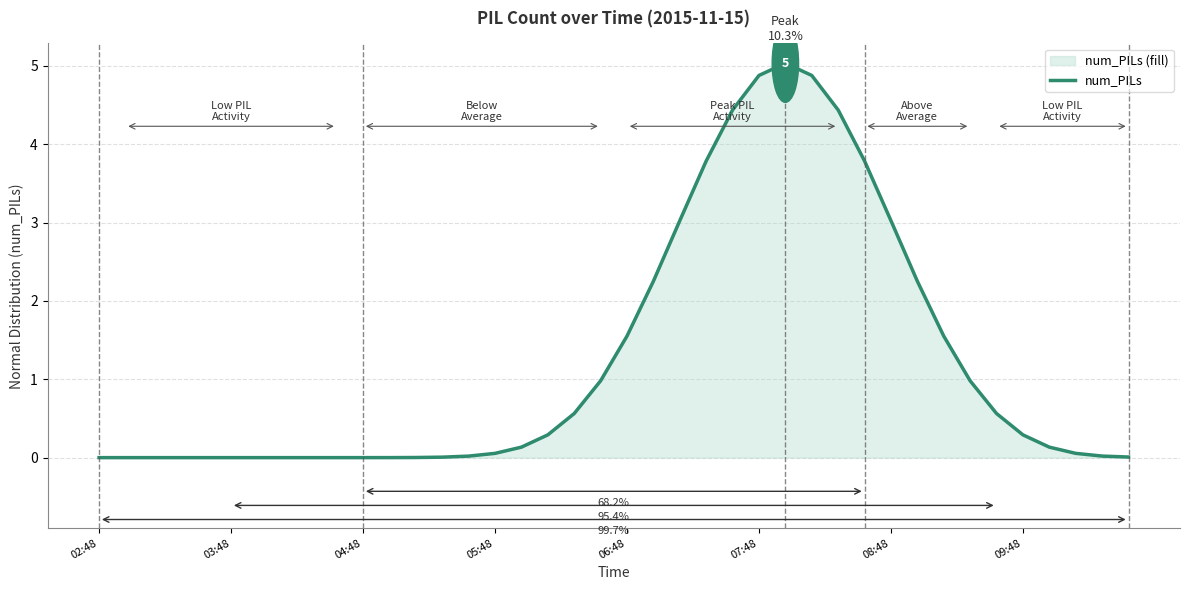

The chart shows a value of 1.0 at 06:48. True or false?

False